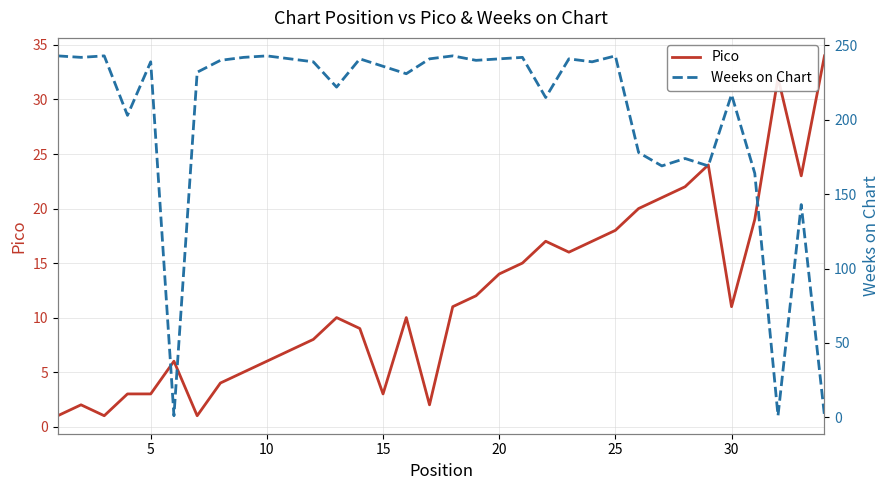

Is it true that Pico equals 11 at 30?

True